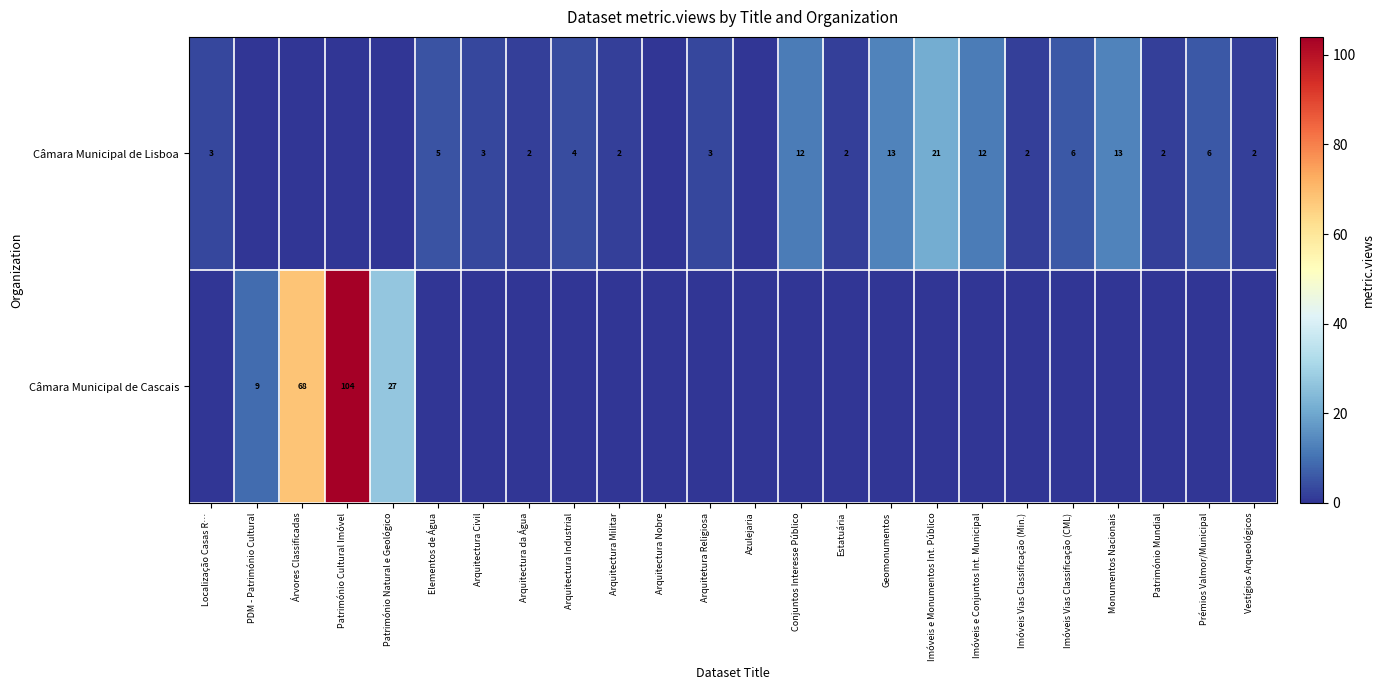

Which category has the lowest value across all series?

PDM - Património Cultural